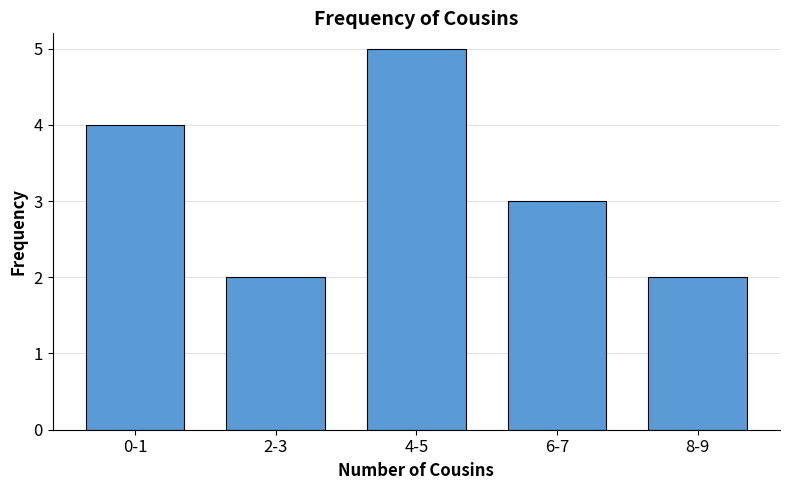

Reading right to left, list all the values displayed in this chart.

2	3	5	2	4